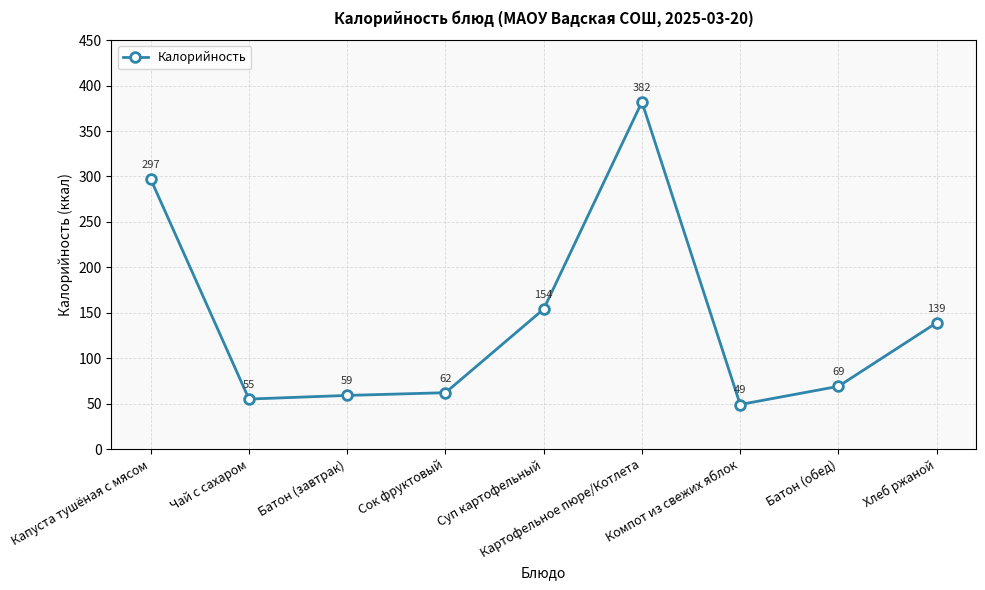

What position from the left is Суп картофельный?

5